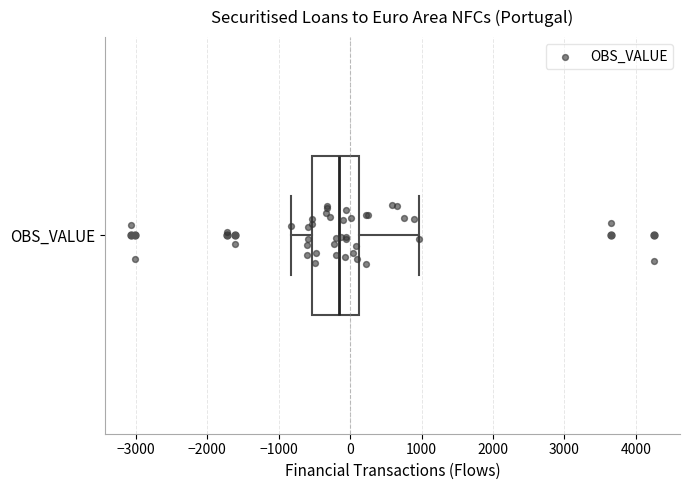

Transcribe this box plot: give where the median line is, the range the box spans, and where the two whiskers end, as read against the x-axis. The values are not printed on the chart, so give them approximately, as read against the axis.

median -200, box -500 to 100, whiskers -800 to 1000